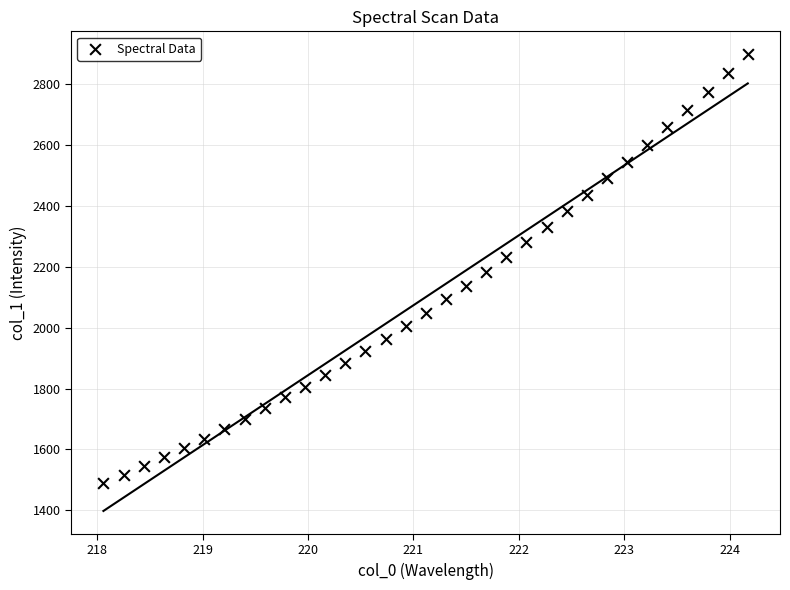

What is the range of Y values (max minus min)?

1408.7